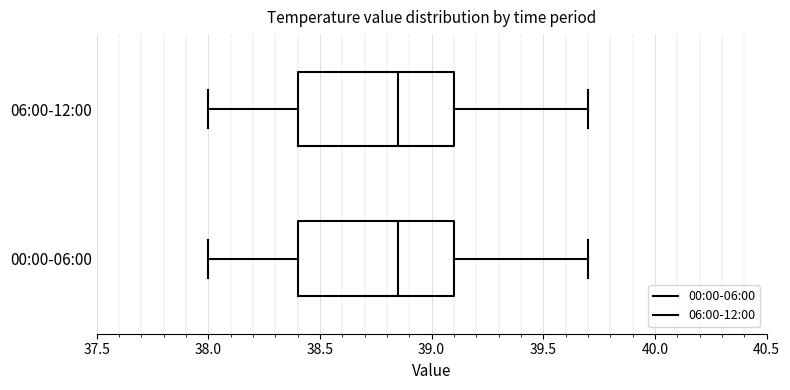

Reading bottom to top, transcribe this box plot: for each box, give where its median line is, the range the box spans, and where its two whiskers end, as read against the x-axis. The values are not printed on the chart, so give them approximately, as read against the axis.

00:00-06:00: median 38.85, box 38.40 to 39.10, whiskers 38.00 to 39.70
06:00-12:00: median 38.85, box 38.40 to 39.10, whiskers 38.00 to 39.70